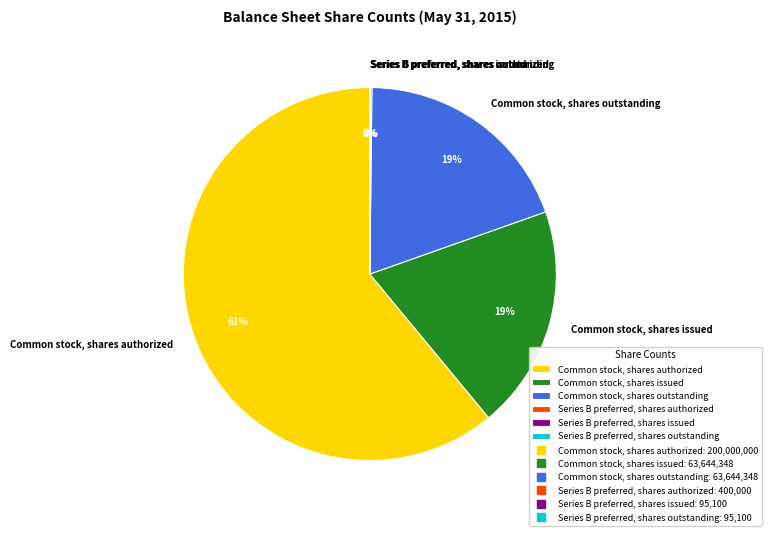

To the nearest percent, what is the average slice percentage?

17%